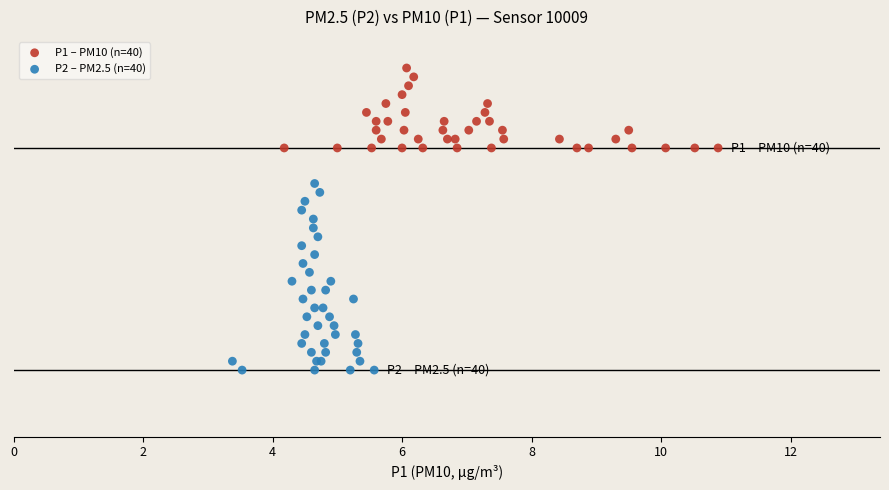

What are all the series names shown in the legend?

P1 – PM10 (n=40), P2 – PM2.5 (n=40)